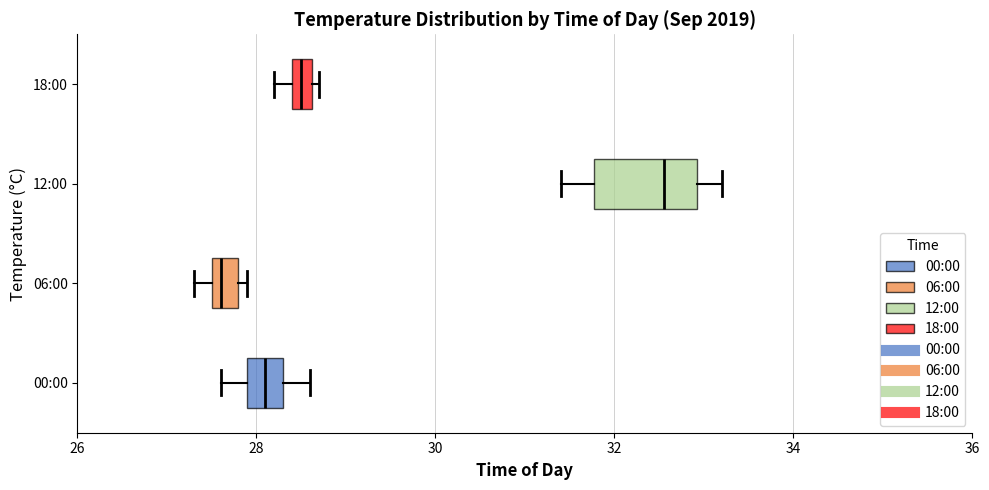

Where is the right edge of the box for 06:00 on the x-axis? The values are not printed on the chart, so give them approximately, as read against the axis.

27.8